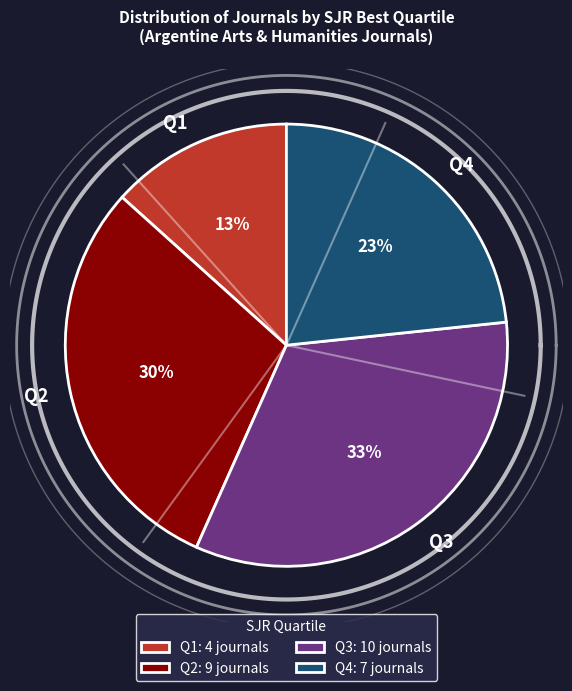

What is the smallest slice in the pie chart?

Q1